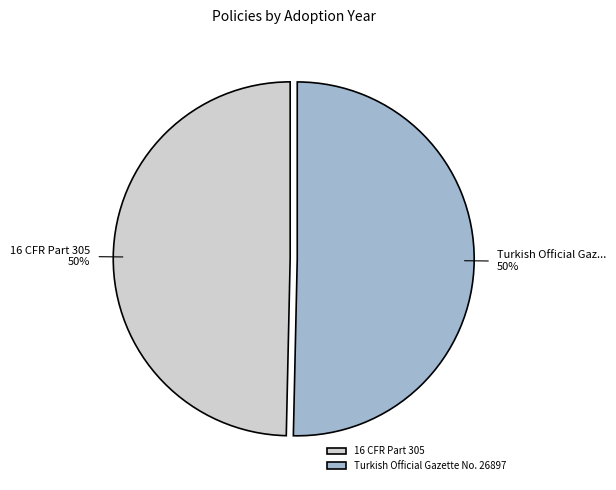

Is the sum of 16 CFR Part 305 and Turkish Official Gazette No. 26897 greater than half?

Yes